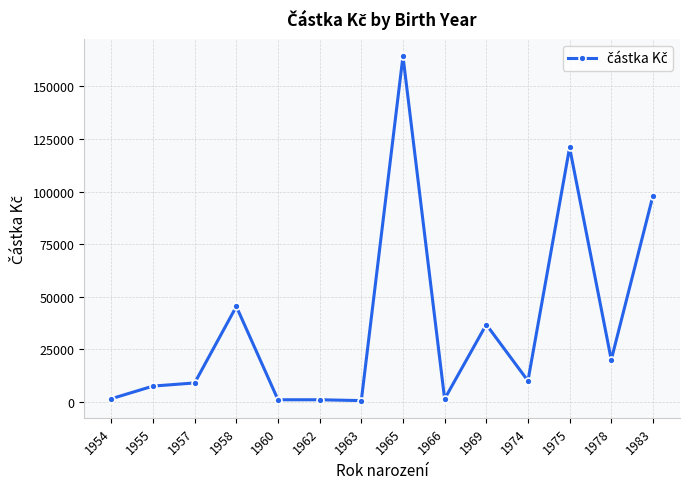

The chart shows a value of 121000 at 1975. True or false?

True